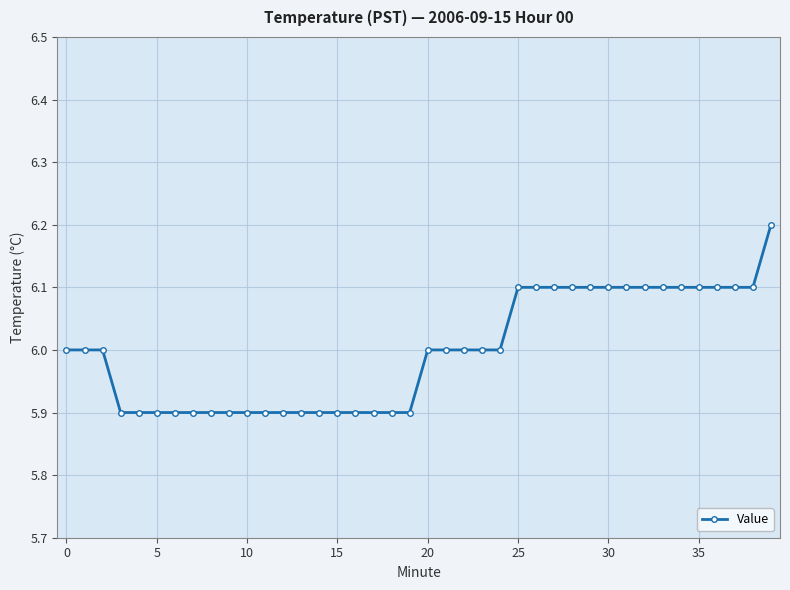

What is the average value?

6.0